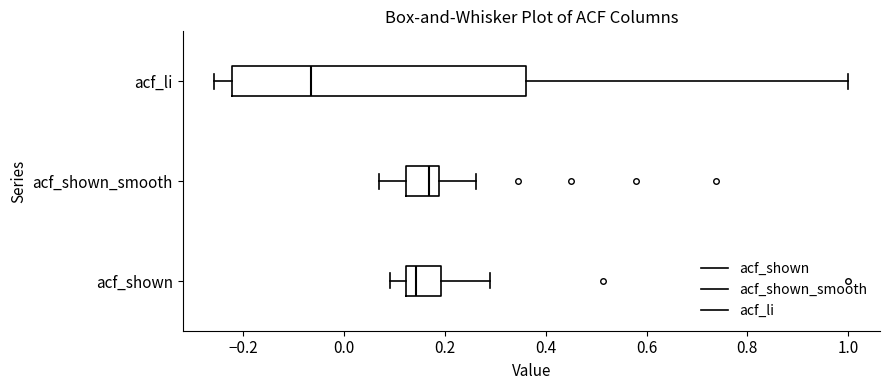

Where does the median line of the box for acf_shown_smooth sit on the x-axis? The values are not printed on the chart, so give them approximately, as read against the axis.

0.16